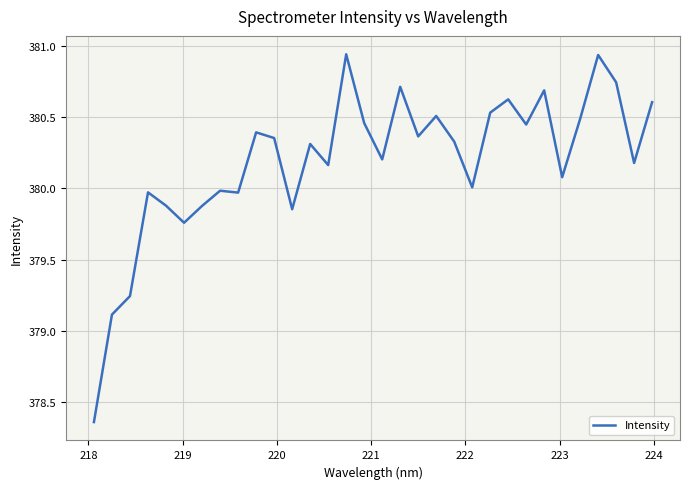

What is the difference between the maximum and minimum values?

2.6